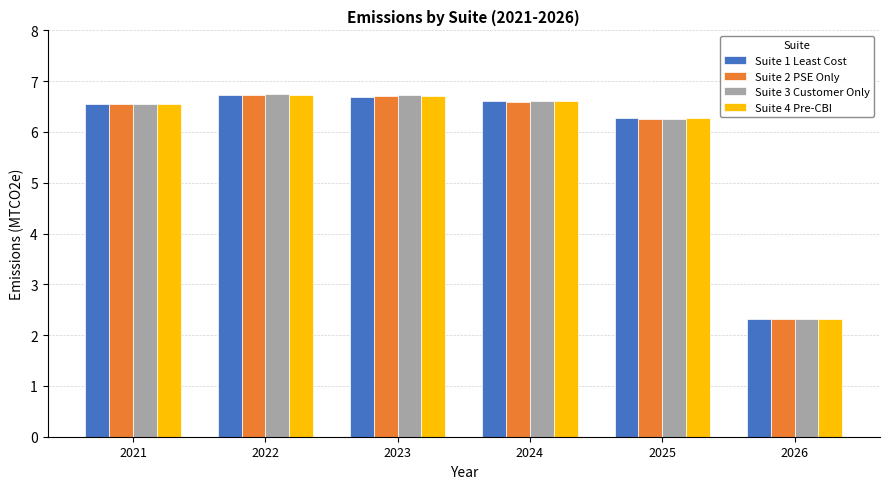

What is the value of the Suite 1 Least Cost bar at the 2nd from the left?

6.7